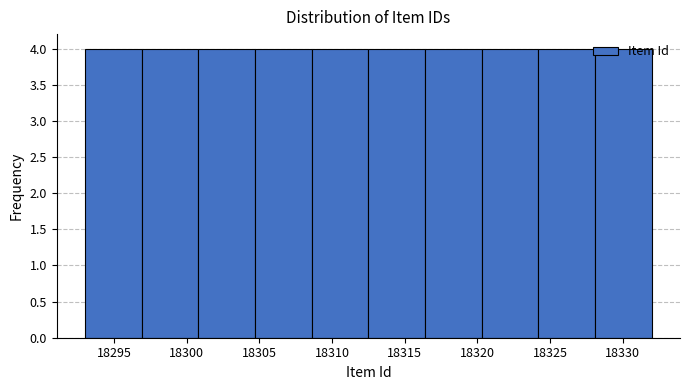

How tall is the bar that spans 18316.4 to 18320.3 on the x-axis? Neither the bar edges nor the heights are printed on the chart, so give them approximately, as read against the axes.

4